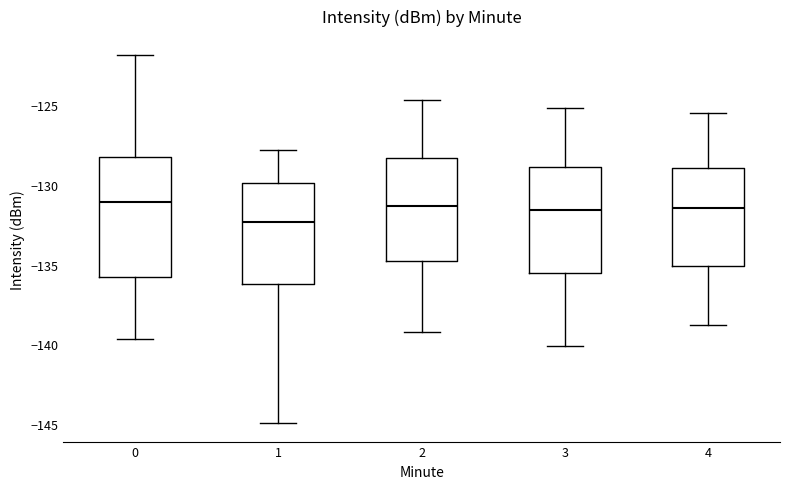

Where is the lower edge of the box at x = 4 on the y-axis? The values are not printed on the chart, so give them approximately, as read against the axis.

-135.0